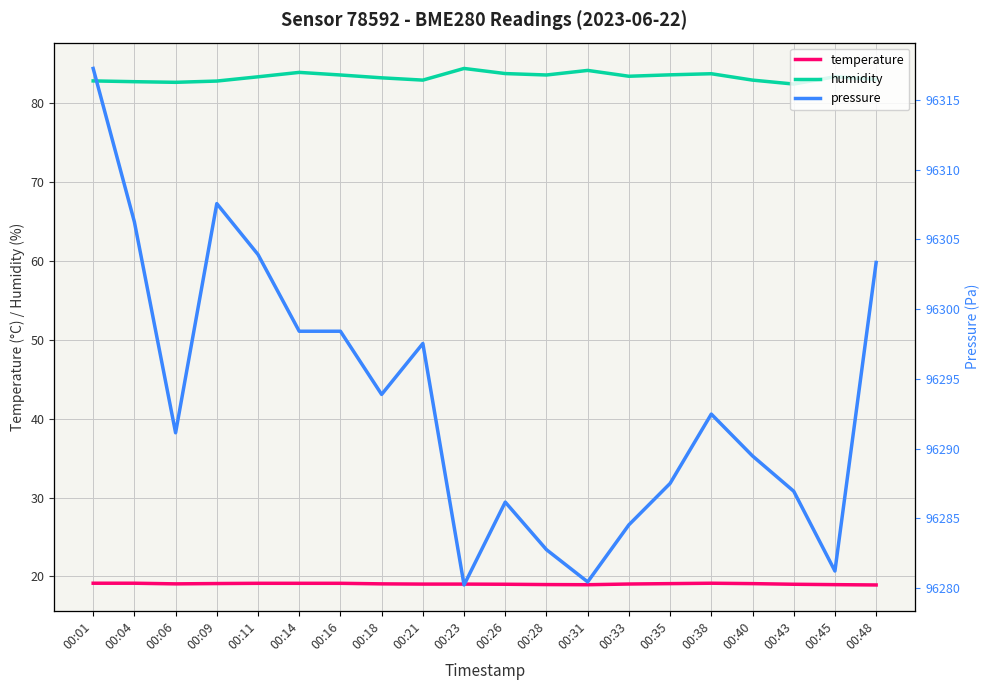

What is the sum of all humidity values?

1666.8